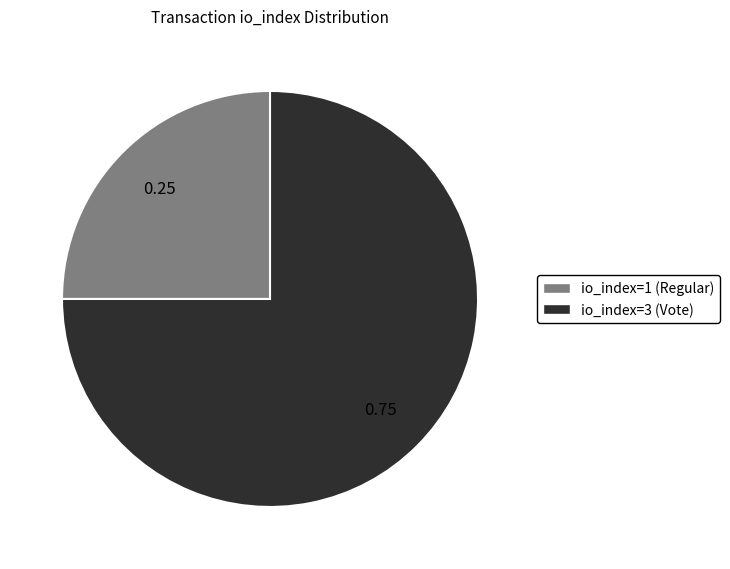

Does any single category account for the majority?

Yes